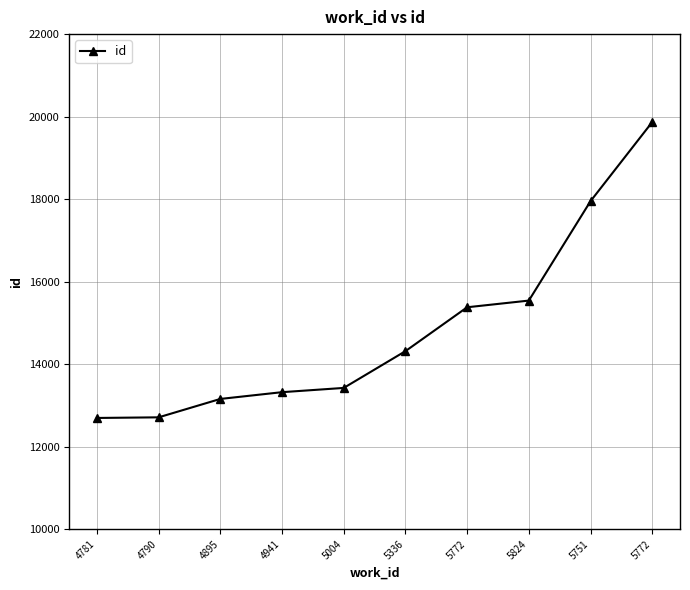

List the labels in order of value, largest first.

5772, 5751, 5824, 5772, 5336, 5004, 4941, 4895, 4790, 4781